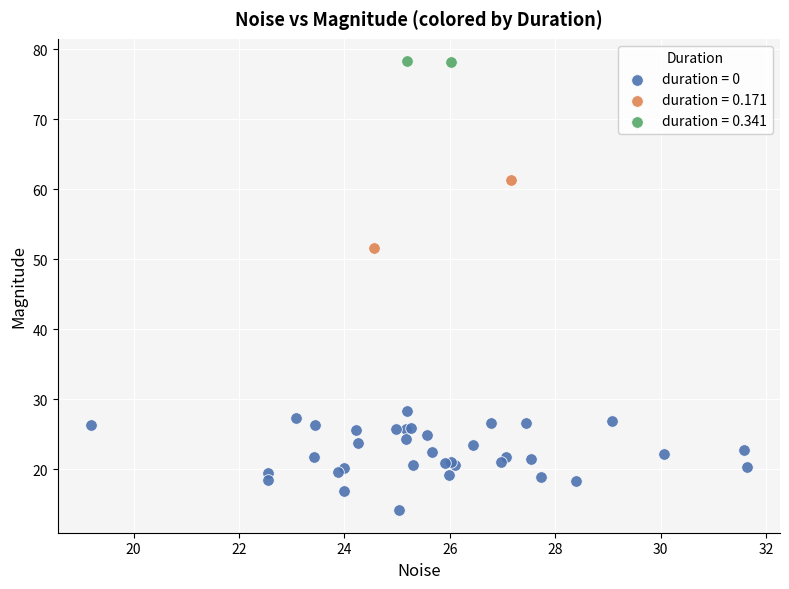

What are all the series names shown in the legend?

duration = 0, duration = 0.171, duration = 0.341